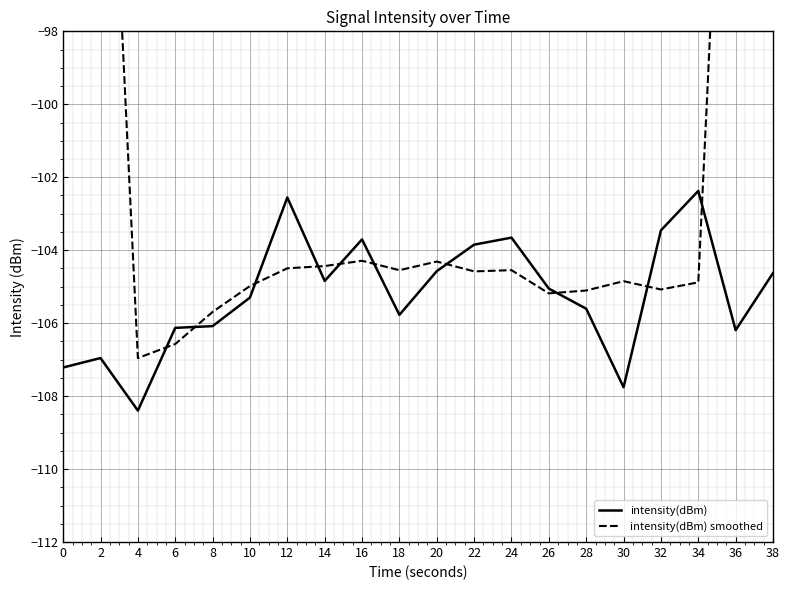

What is the difference between the second highest and second lowest values in the intensity(dBm) smoothed series?

42.1